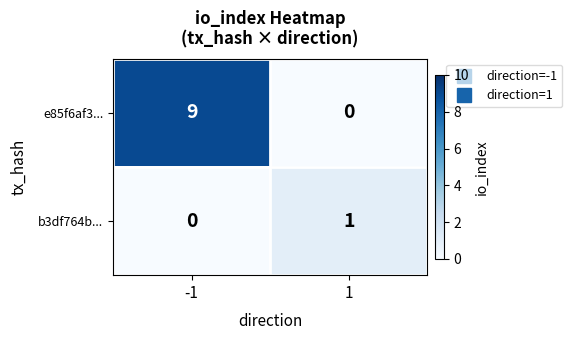

Reading left to right, transcribe all the data shown in this chart.

e85f6af3...: -1=9	1=0
b3df764b...: -1=0	1=1